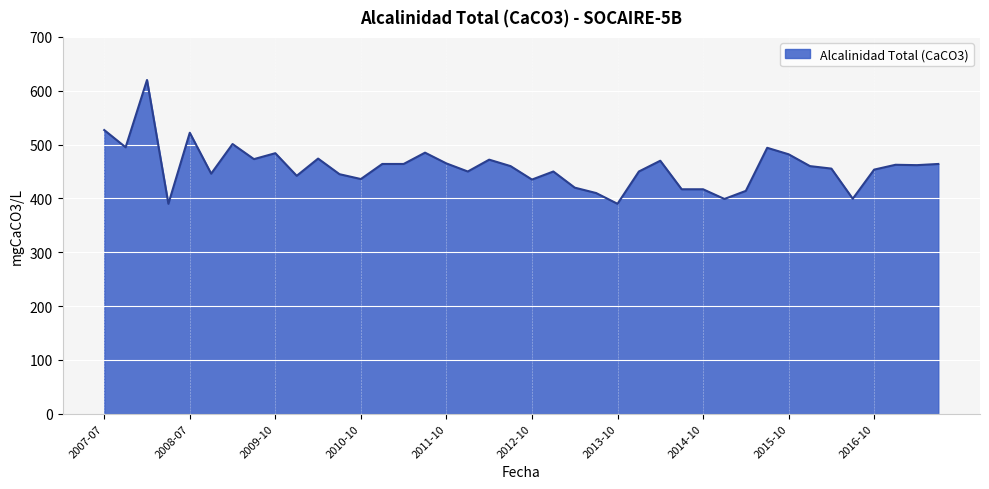

What is the difference between the maximum and minimum values?

230.0